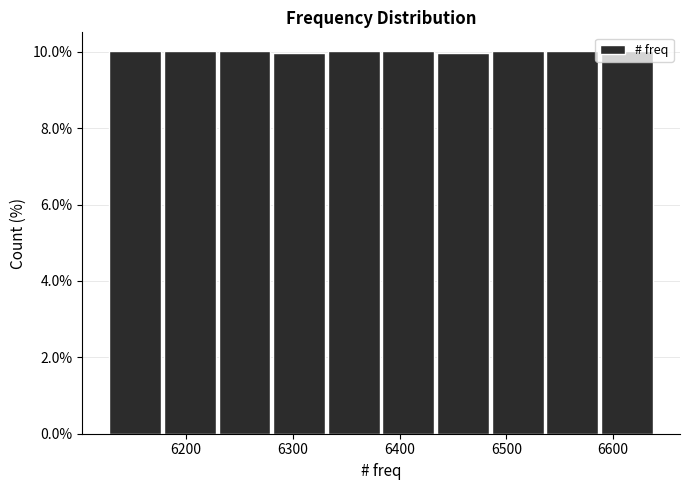

Reading left to right, list every bar in this chart as the range it spans on the x-axis followed by its height. Neither the bar edges nor the heights are printed on the chart, so give them approximately, as read against the axes.

6130 to 6180: 10
6180 to 6230: 10
6230 to 6280: 10
6280 to 6330: 10
6330 to 6380: 10
6380 to 6440: 10
6440 to 6490: 10
6490 to 6540: 10
6540 to 6590: 10
6590 to 6640: 10